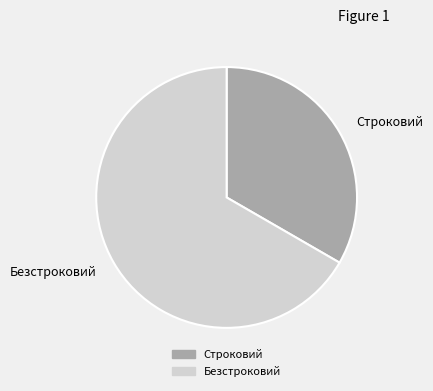

Combined, do Безстроковий and Строковий account for over 50%?

Yes